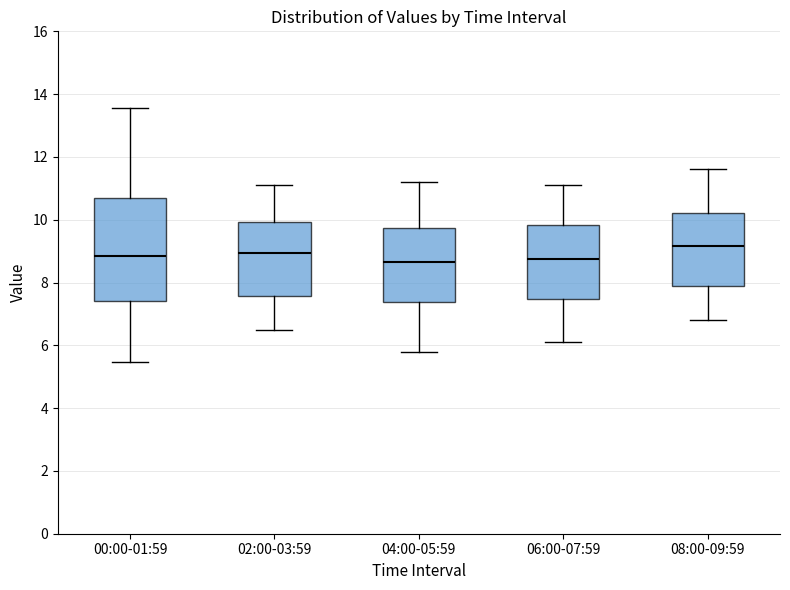

Comparing the boxes themselves (not the whiskers), which one is the tallest?

00:00-01:59